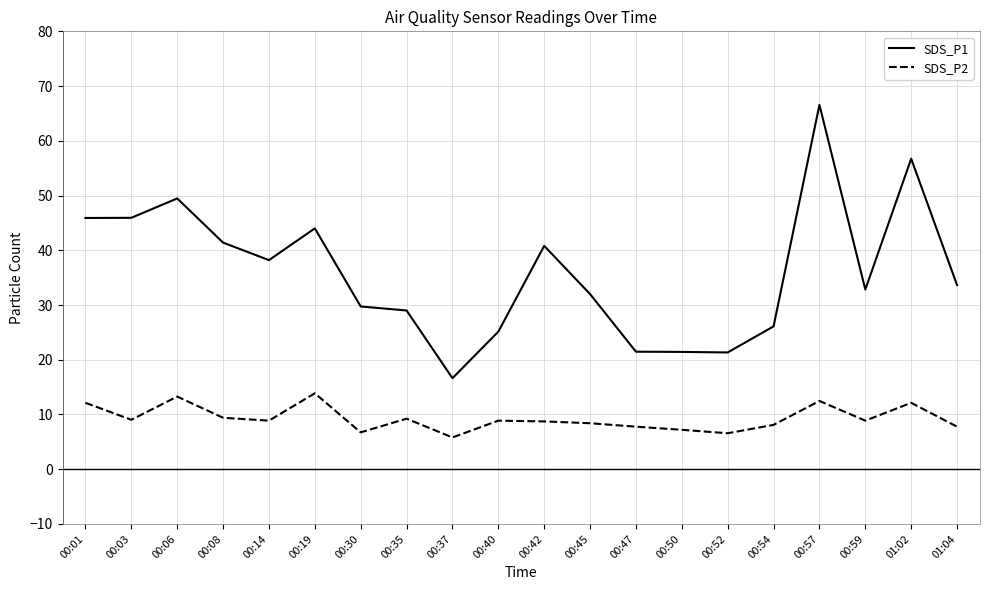

At 01:04, list the series in order from smallest to largest.

SDS_P2, SDS_P1